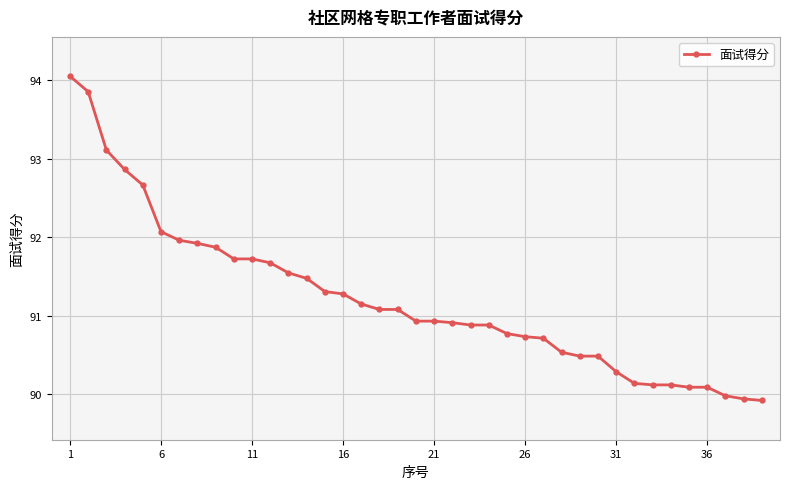

What is the minimum value shown in the chart?

89.9